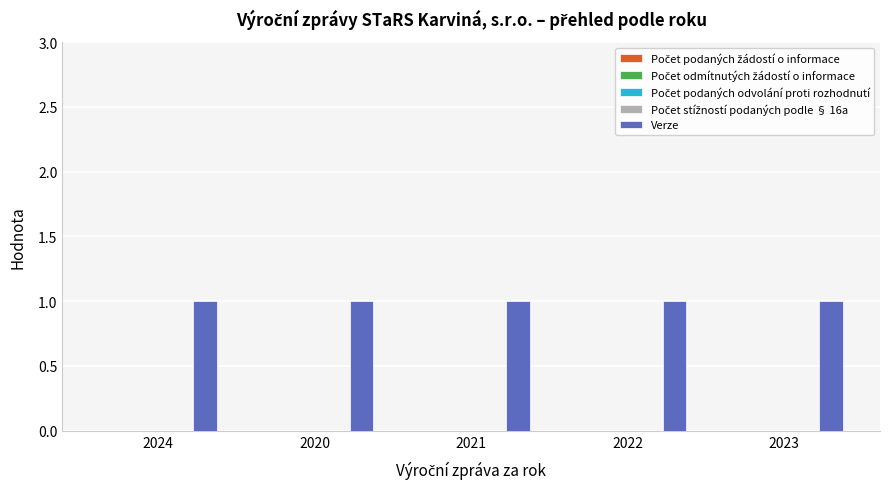

What is the total value across all series at 2023?

1